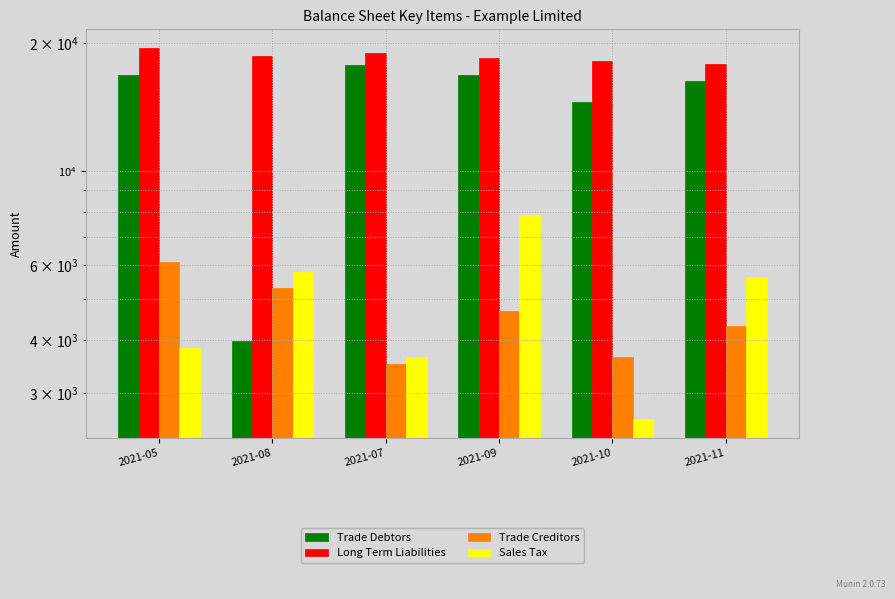

Which label corresponds to the largest value in the chart?

2021-05